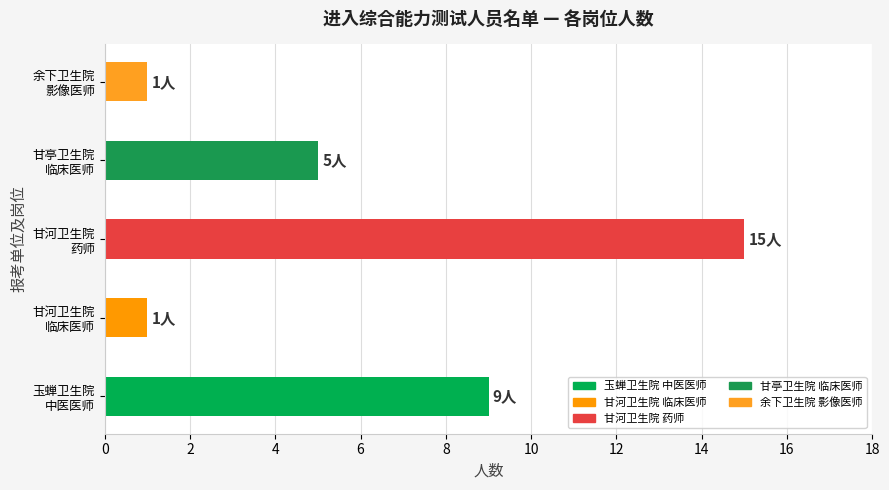

What is the greatest value displayed?

15